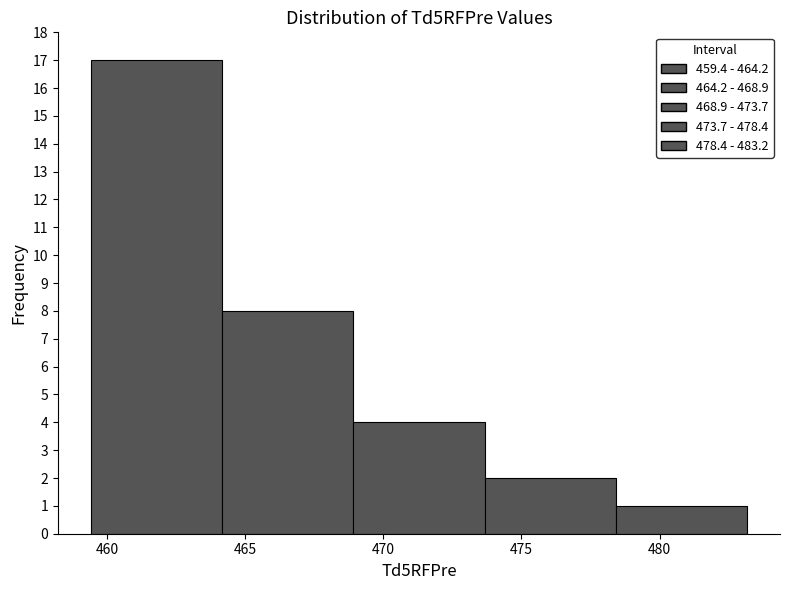

What is the height of the bar covering 473.5 to 478.5 on the x-axis? Neither the bar edges nor the heights are printed on the chart, so give them approximately, as read against the axes.

2